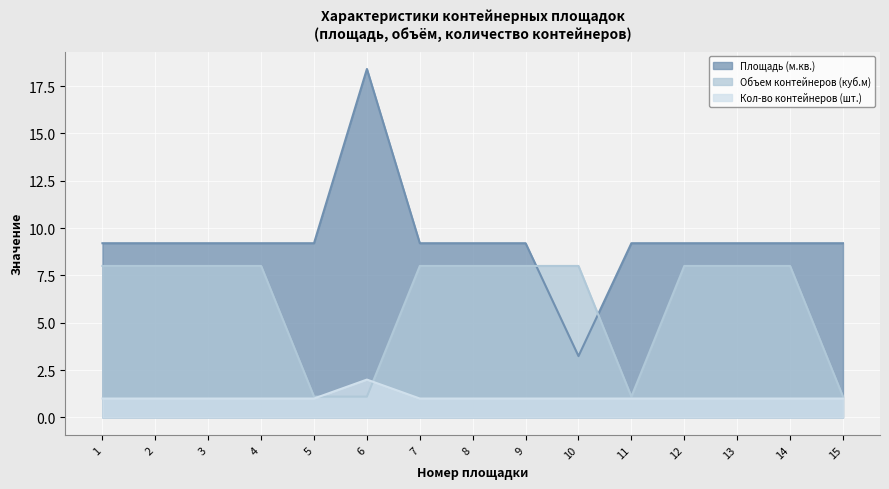

At which category does the chart reach its minimum across all series?

1